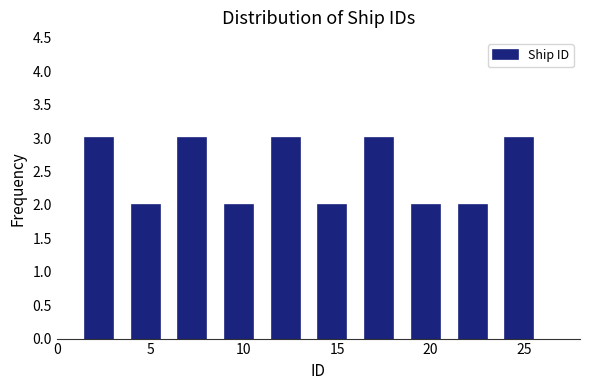

What is the height of the bar covering 16.0 to 18.5 on the x-axis? The values are not printed on the chart, so give them approximately, as read against the axis.

3